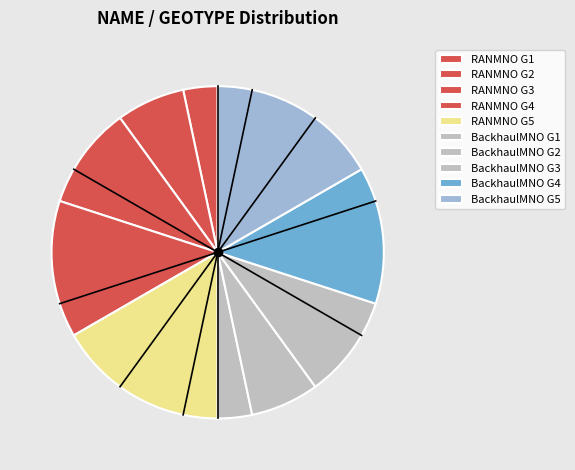

How many slices are in this pie chart?

10